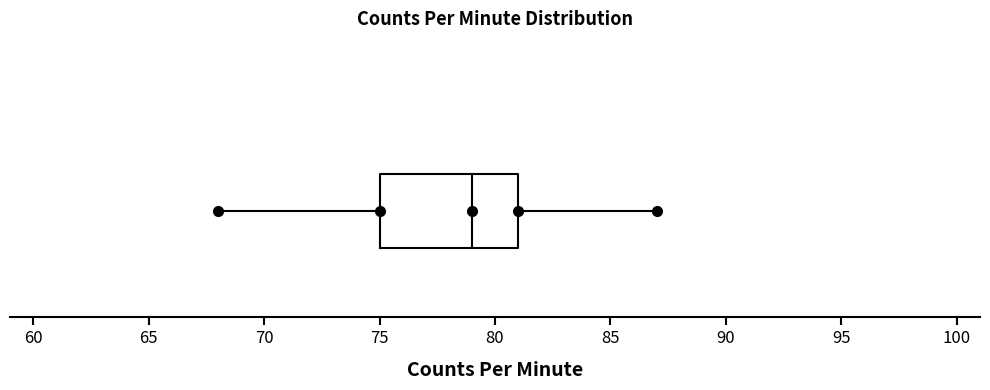

Transcribe this box plot: give where the median line is, the range the box spans, and where the two whiskers end, as read against the x-axis. The values are not printed on the chart, so give them approximately, as read against the axis.

median 79, box 75 to 81, whiskers 68 to 87